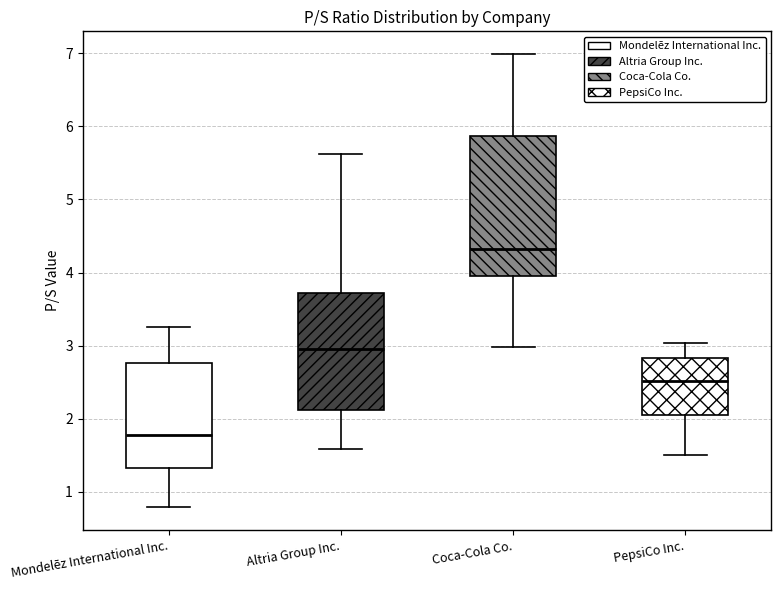

Where does the median line of the box for PepsiCo Inc. sit on the y-axis? The values are not printed on the chart, so give them approximately, as read against the axis.

2.5